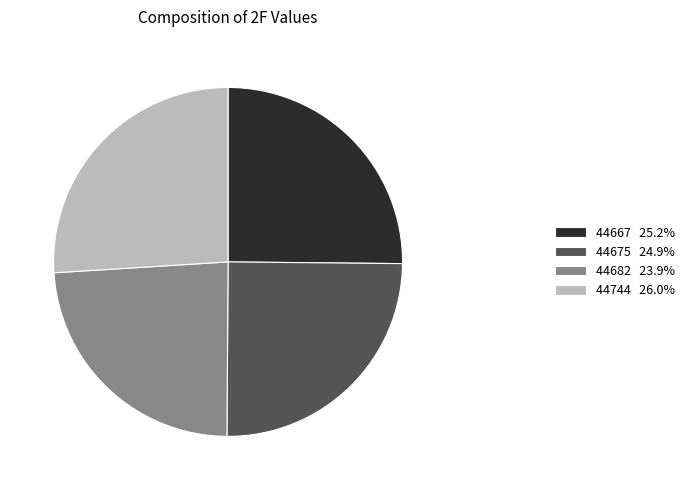

Is there a majority slice in this chart?

No